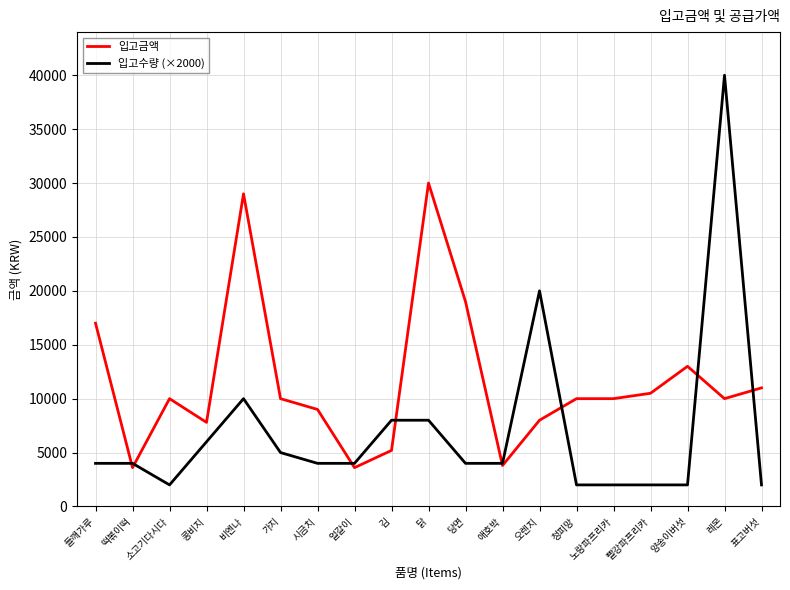

What is the maximum value shown in the chart?

40000